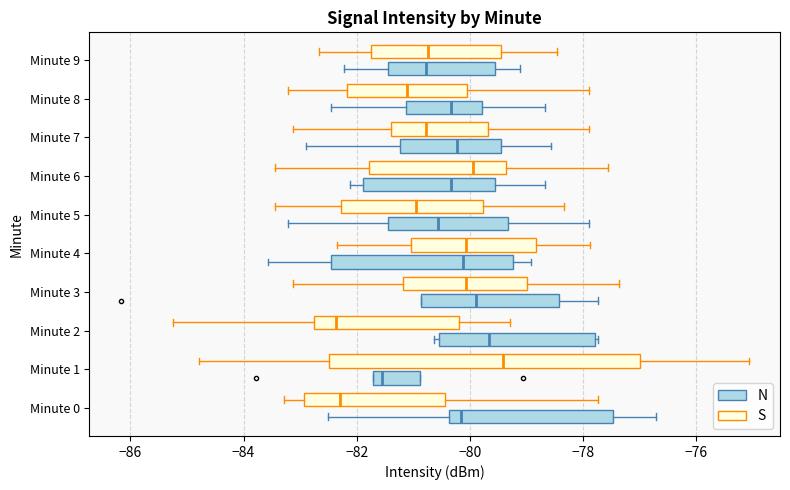

Reading bottom to top, transcribe this box plot: for each box, give where its median line is, the range the box spans, and where its two whiskers end, as read against the x-axis. The values are not printed on the chart, so give them approximately, as read against the axis.

Minute 0 (N): median -80.2, box -80.4 to -77.4, whiskers -82.4 to -76.8
Minute 0 (S): median -82.2, box -83.0 to -80.4, whiskers -83.2 to -77.8
Minute 1 (N): median -81.6, box -81.8 to -80.8, whiskers -81.8 to -80.8
Minute 1 (S): median -79.4, box -82.4 to -77.0, whiskers -84.8 to -75.0
Minute 2 (N): median -79.6, box -80.6 to -77.8, whiskers -80.6 (just left of the box's left edge) to -77.8 (just right of the box's right edge)
Minute 2 (S): median -82.4, box -82.8 to -80.2, whiskers -85.2 to -79.2
Minute 3 (N): median -79.8, box -80.8 to -78.4, whiskers -80.8 to -77.8
Minute 3 (S): median -80.0, box -81.2 to -79.0, whiskers -83.2 to -77.4
Minute 4 (N): median -80.2, box -82.4 to -79.2, whiskers -83.6 to -79.0
Minute 4 (S): median -80.0, box -81.0 to -78.8, whiskers -82.4 to -77.8
Minute 5 (N): median -80.6, box -81.4 to -79.4, whiskers -83.2 to -77.8
Minute 5 (S): median -81.0, box -82.2 to -79.8, whiskers -83.4 to -78.4
Minute 6 (N): median -80.4, box -81.8 to -79.6, whiskers -82.2 to -78.6
Minute 6 (S): median -80.0, box -81.8 to -79.4, whiskers -83.4 to -77.6
Minute 7 (N): median -80.2, box -81.2 to -79.4, whiskers -82.8 to -78.6
Minute 7 (S): median -80.8, box -81.4 to -79.6, whiskers -83.2 to -77.8
Minute 8 (N): median -80.4, box -81.2 to -79.8, whiskers -82.4 to -78.6
Minute 8 (S): median -81.2, box -82.2 to -80.0, whiskers -83.2 to -77.8
Minute 9 (N): median -80.8, box -81.4 to -79.6, whiskers -82.2 to -79.2
Minute 9 (S): median -80.8, box -81.8 to -79.4, whiskers -82.6 to -78.4